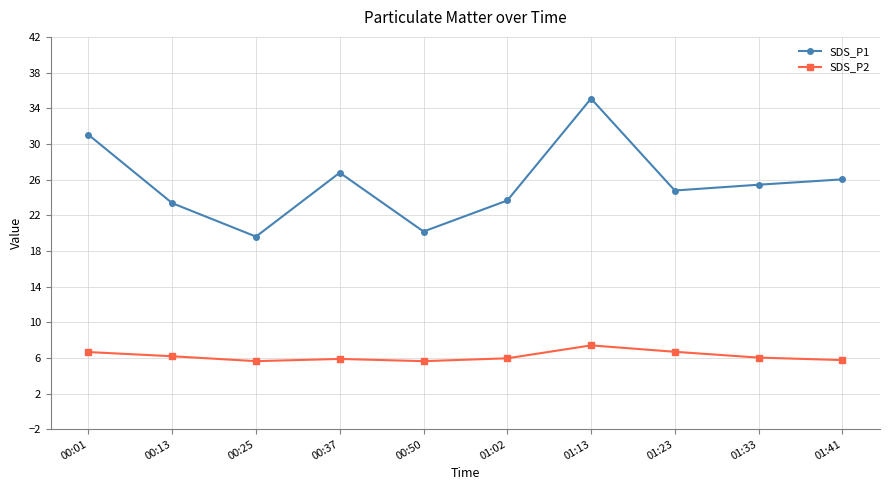

List the series in order of their peak value, highest first.

SDS_P1, SDS_P2